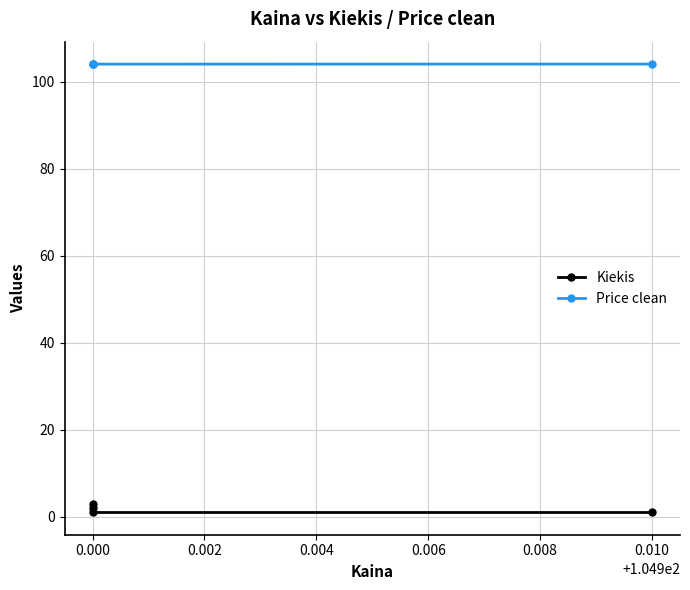

How many Kiekis values are between 1 and 3?

4